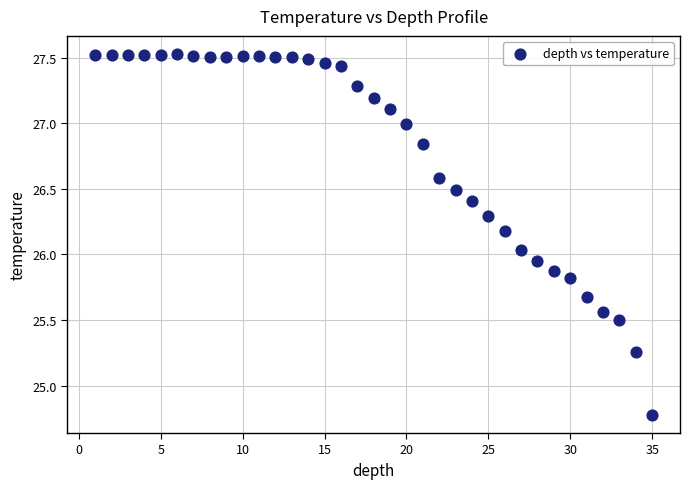

What is the range of Y values (max minus min)?

2.8